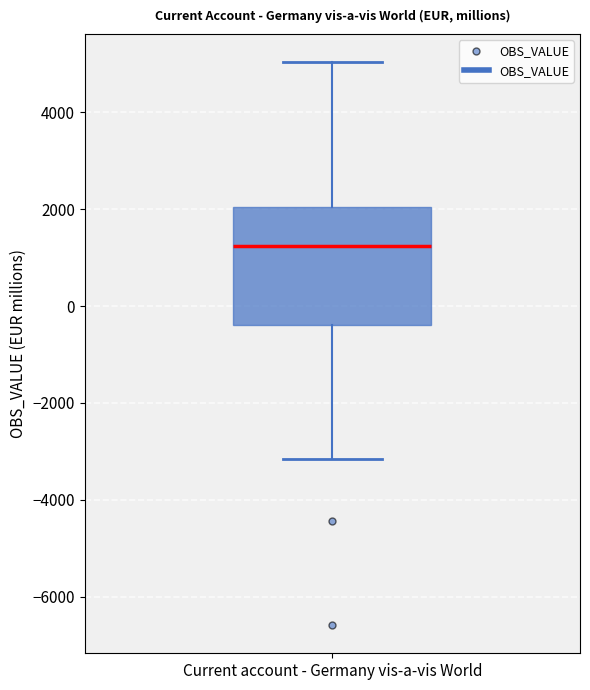

Where does the upper whisker of the box for Current account - Germany vis-a-vis World end on the y-axis? The values are not printed on the chart, so give them approximately, as read against the axis.

5000